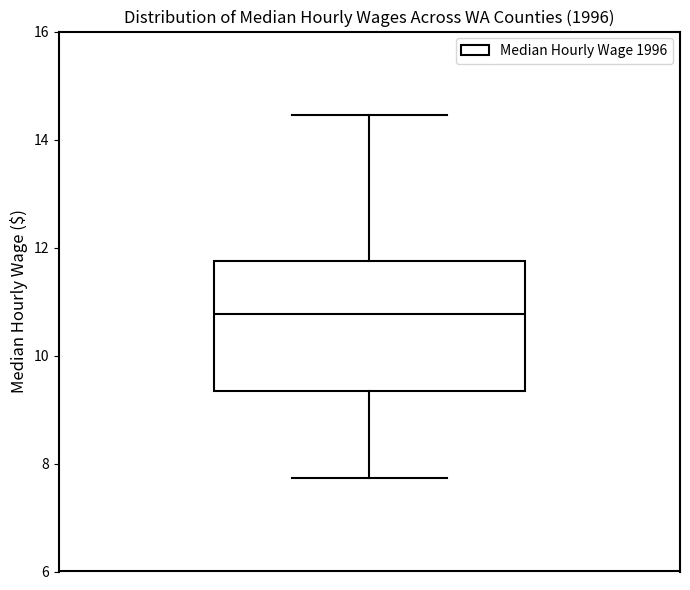

Where does the lower whisker of the box end on the y-axis? The values are not printed on the chart, so give them approximately, as read against the axis.

7.8